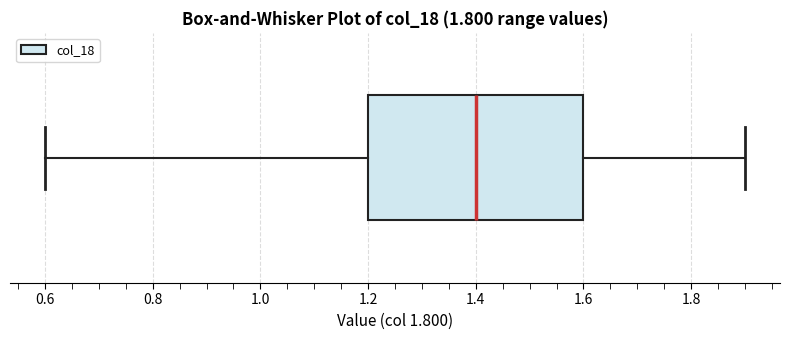

Transcribe this box plot: give where the median line is, the range the box spans, and where the two whiskers end, as read against the x-axis. The values are not printed on the chart, so give them approximately, as read against the axis.

median 1.4, box 1.2 to 1.6, whiskers 0.6 to 1.9